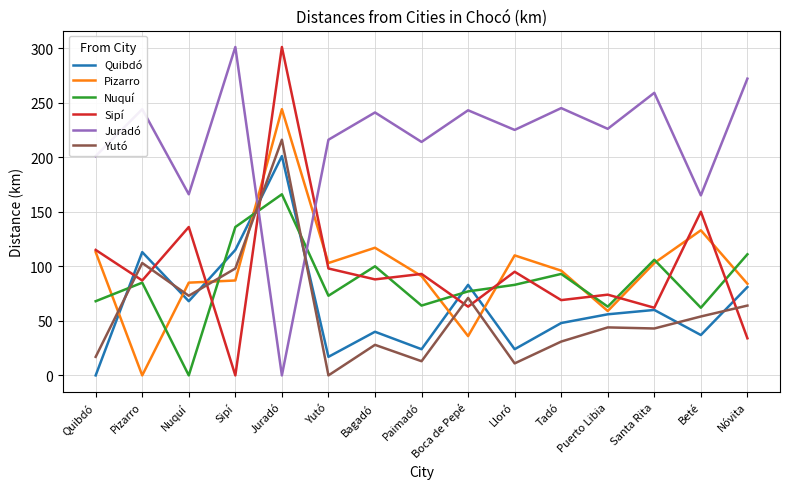

True or false: Juradó has a value of 100 at Beté.

False